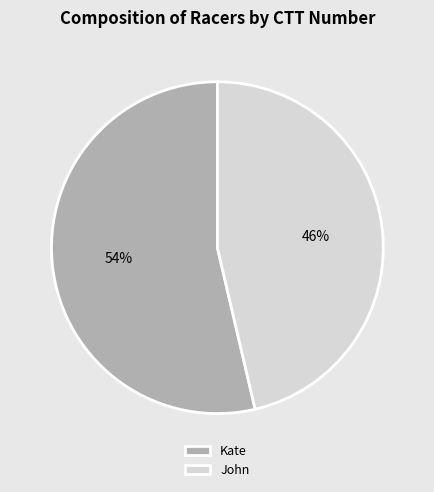

Is John the majority of the pie?

No